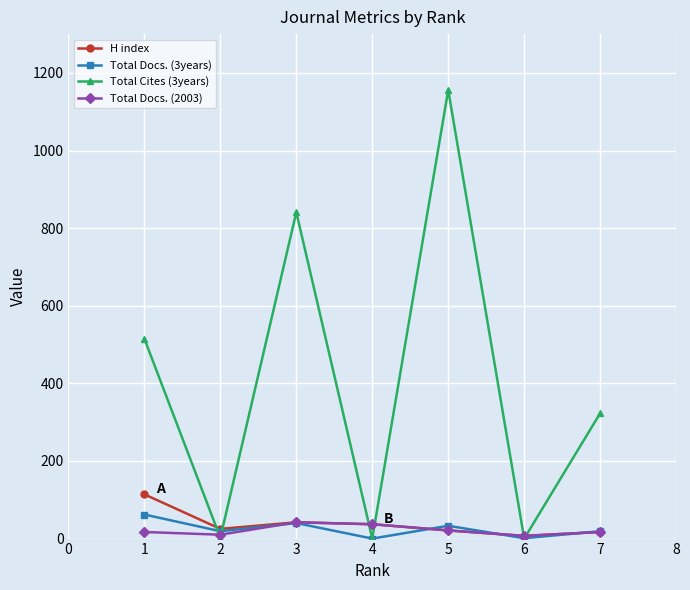

Which series has the widest spread of values?

Total Cites (3years)